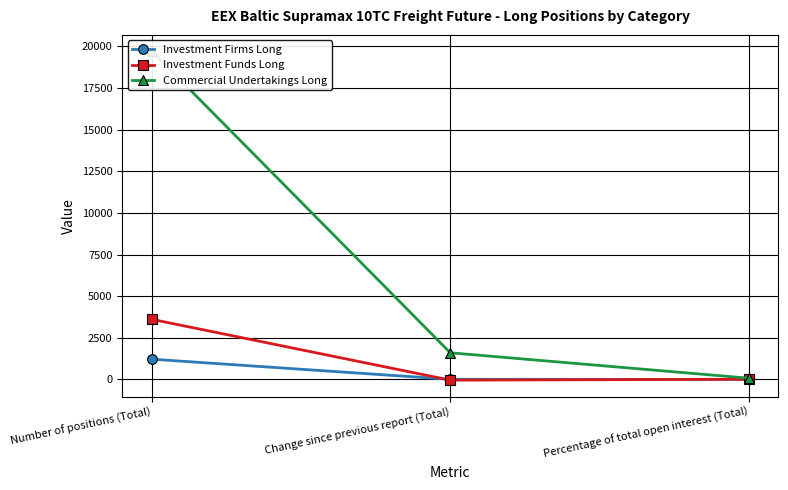

Which category has the highest value in the Investment Firms Long series?

Number of positions (Total)